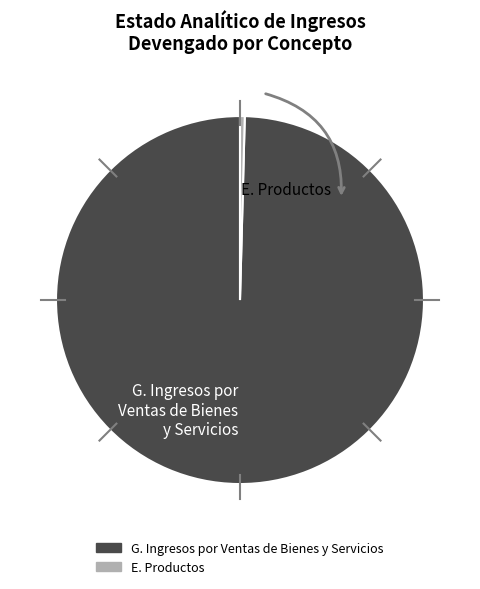

Combined, do E. Productos and G. Ingresos por Ventas de Bienes y Servicios account for over 50%?

Yes